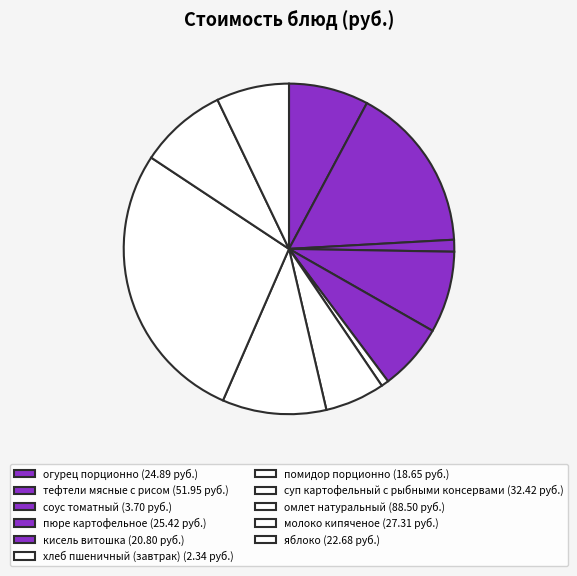

Between кисель витошка and молоко кипяченое, which is larger?

молоко кипяченое